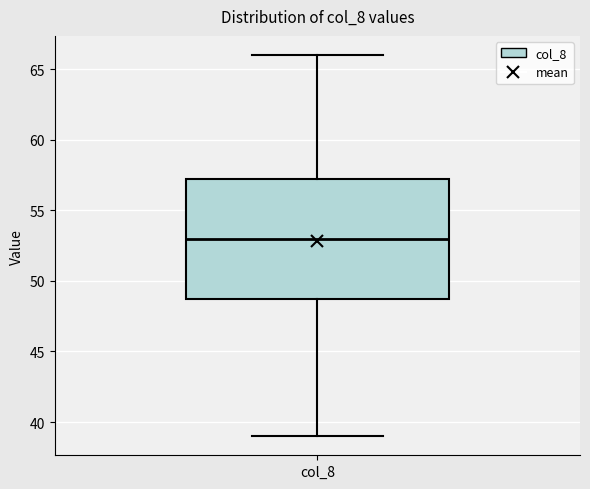

Read this box plot against the y-axis: the position of the median line, the range covered by the box, and the ends of both whiskers. The values are not printed on the chart, so give them approximately, as read against the axis.

median 53.0, box 49.0 to 57.5, whiskers 39.0 to 66.0